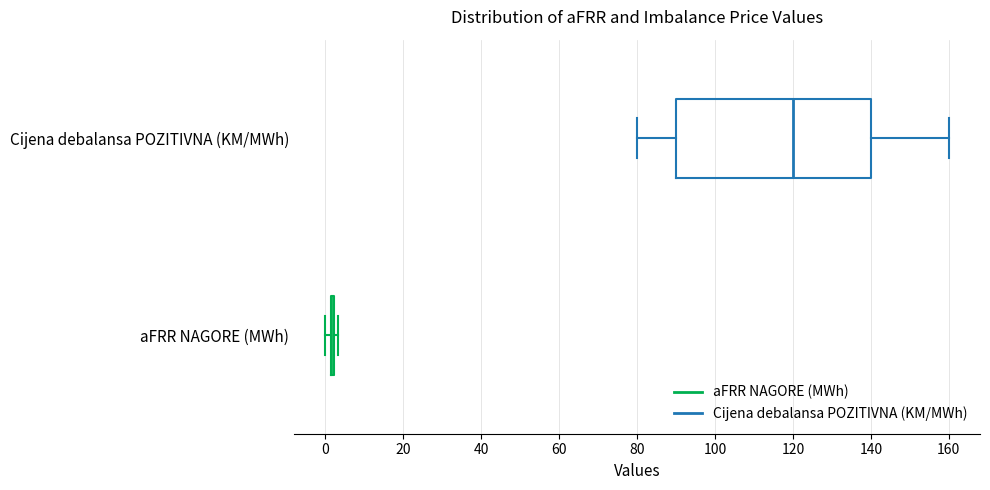

Which box is the widest, from its left edge to its right edge?

Cijena debalansa POZITIVNA (KM/MWh)